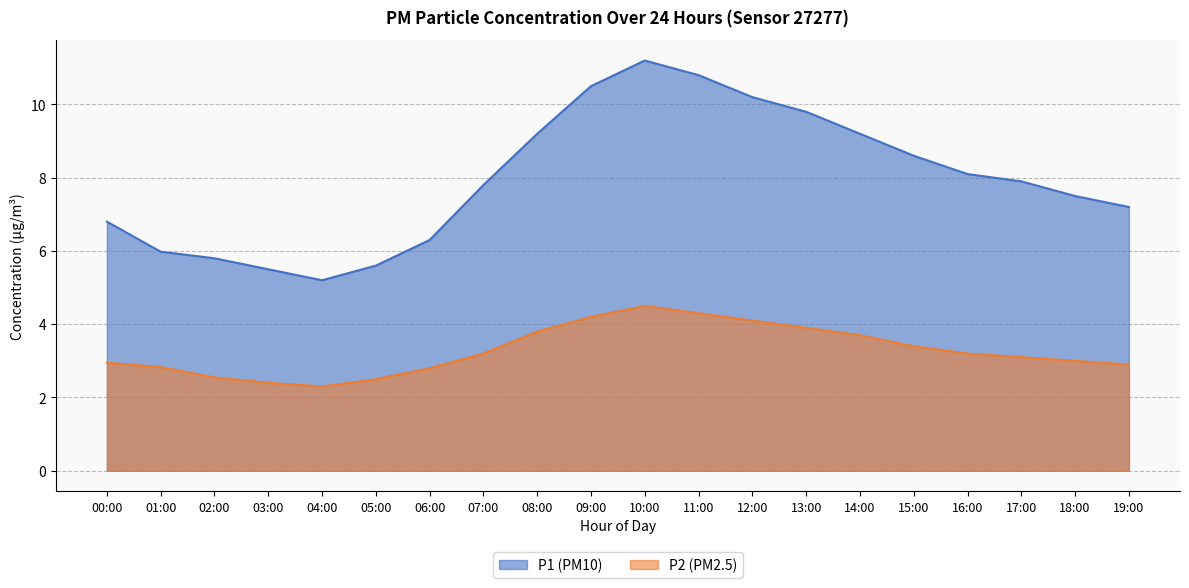

What is the sum of the P1 values at 07:00 and 02:00?

13.6